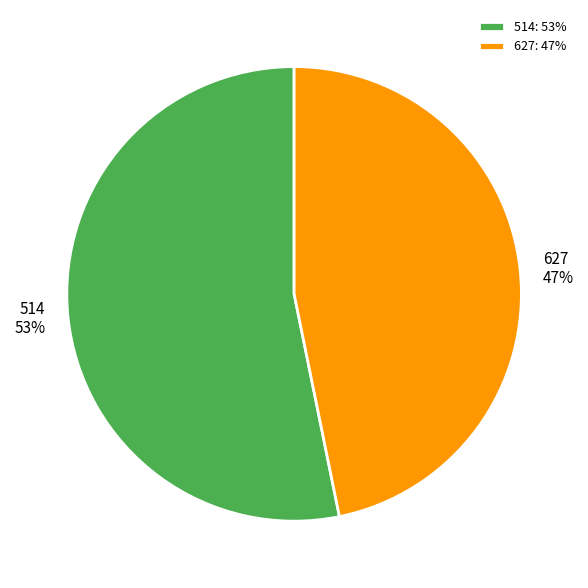

Is there any slice that represents more than half of the pie?

Yes